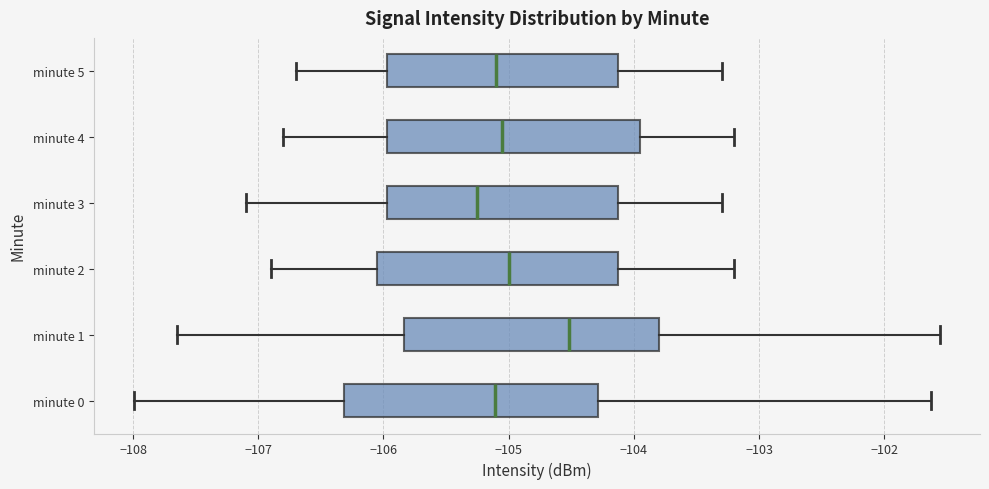

Reading bottom to top, read every box against the x-axis: the position of its median line, the range the box covers, and the ends of its whiskers. The values are not printed on the chart, so give them approximately, as read against the axis.

minute 0: median -105.1, box -106.3 to -104.3, whiskers -108.0 to -101.6
minute 1: median -104.5, box -105.8 to -103.8, whiskers -107.6 to -101.6
minute 2: median -105.0, box -106.0 to -104.1, whiskers -106.9 to -103.2
minute 3: median -105.2, box -106.0 to -104.1, whiskers -107.1 to -103.3
minute 4: median -105.0, box -106.0 to -103.9, whiskers -106.8 to -103.2
minute 5: median -105.1, box -106.0 to -104.1, whiskers -106.7 to -103.3